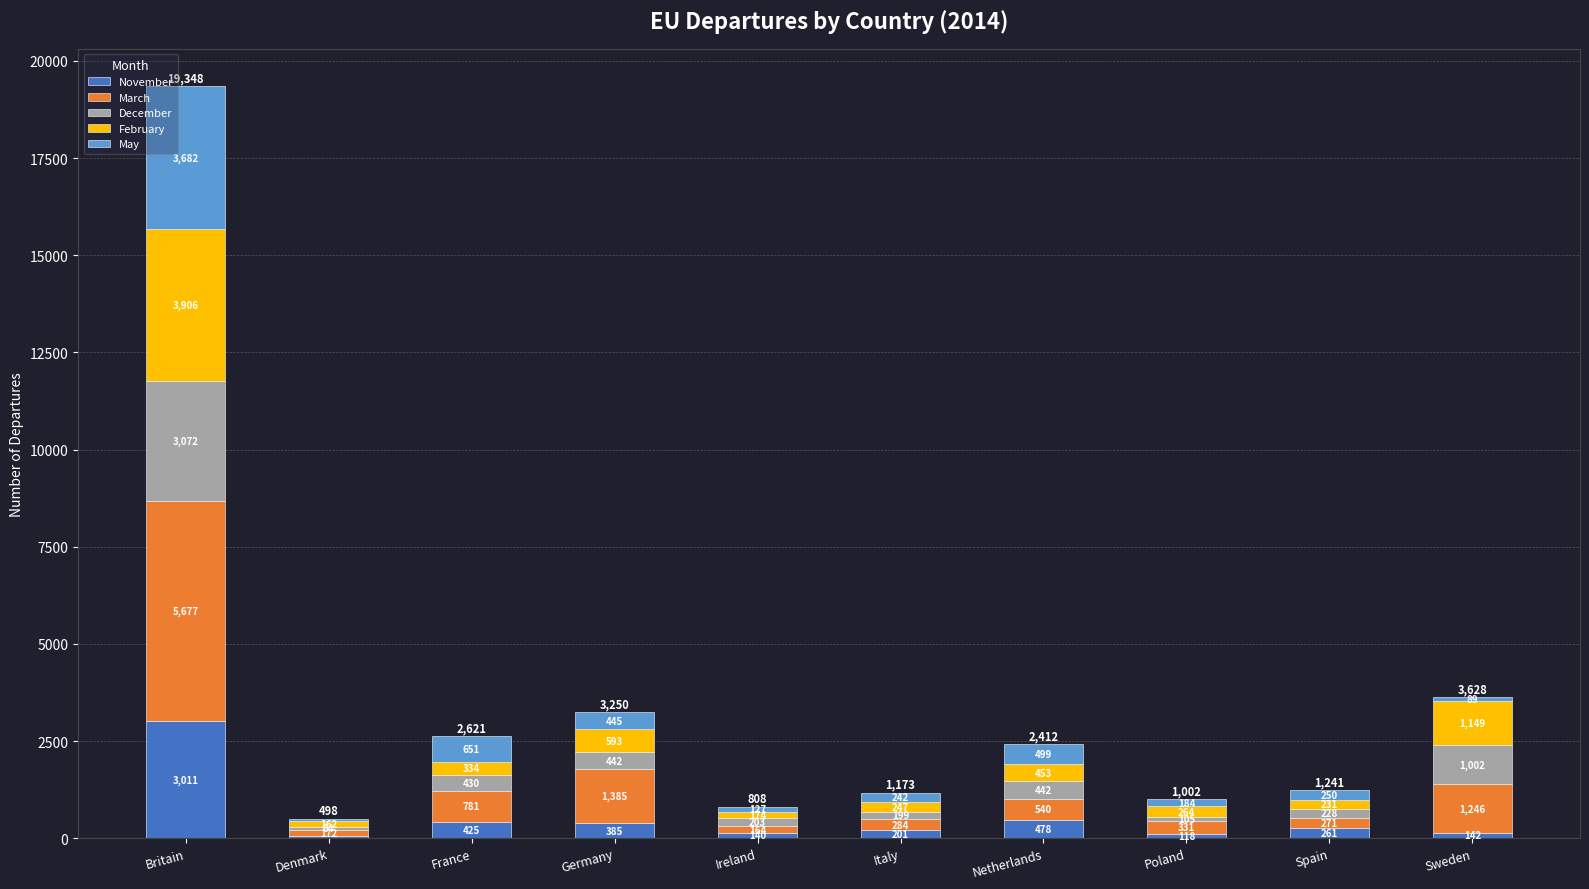

At which label does November reach its peak?

Britain